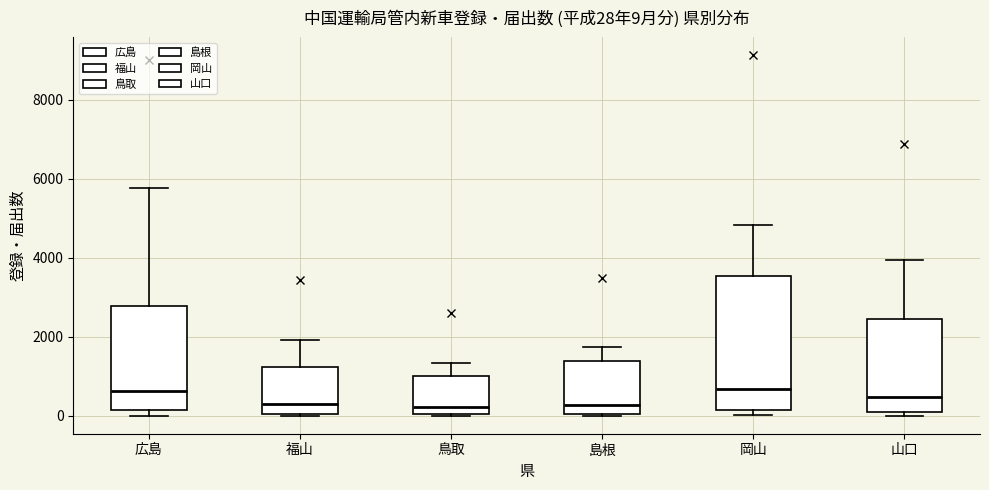

Comparing the boxes themselves (not the whiskers), which one is the tallest?

岡山